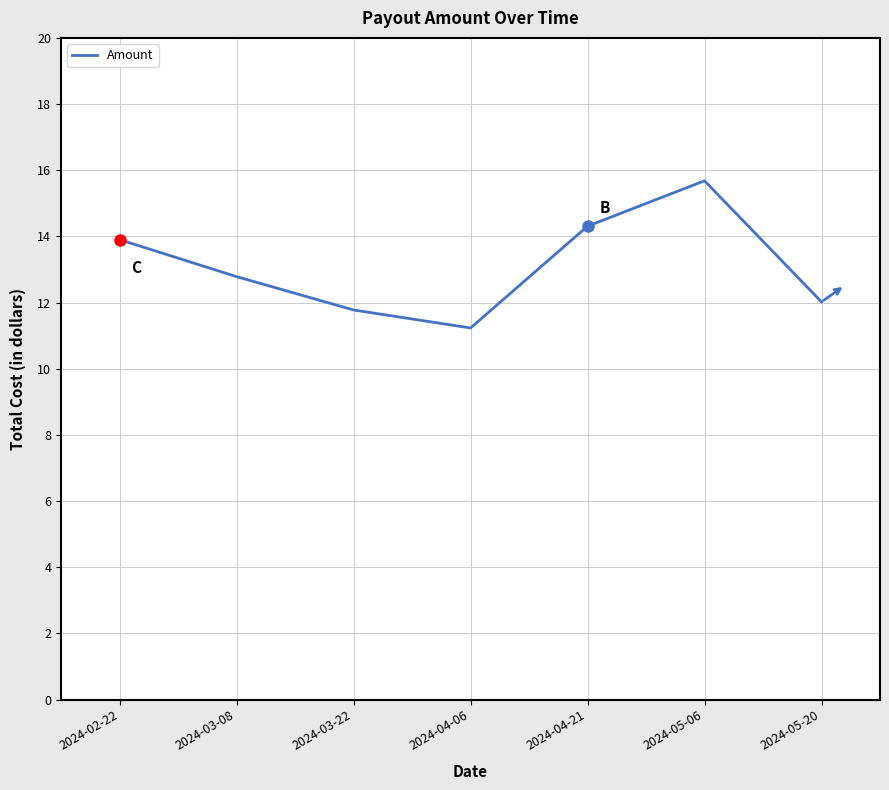

Reading left to right, extract all data points from this chart.

13.9	12.8	11.8	11.2	14.3	15.7	12.0